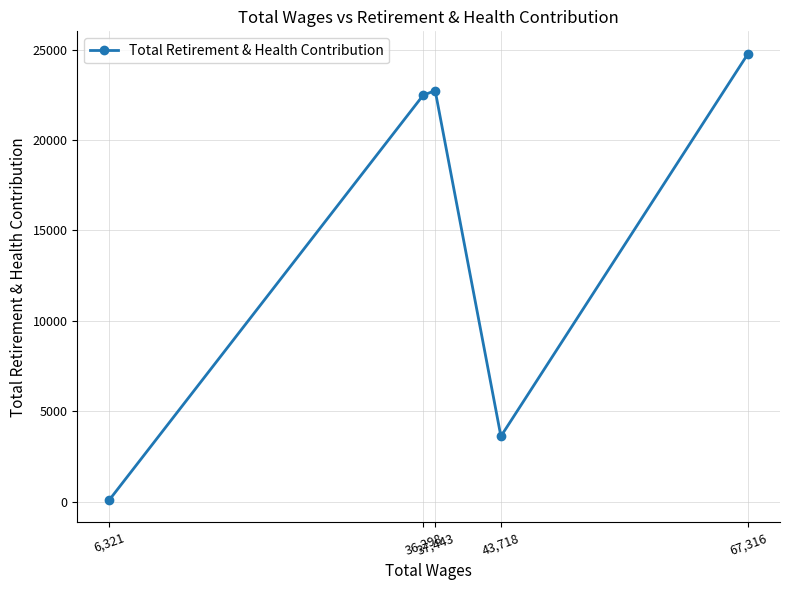

What is the label of the 2nd point from the left?

36,298